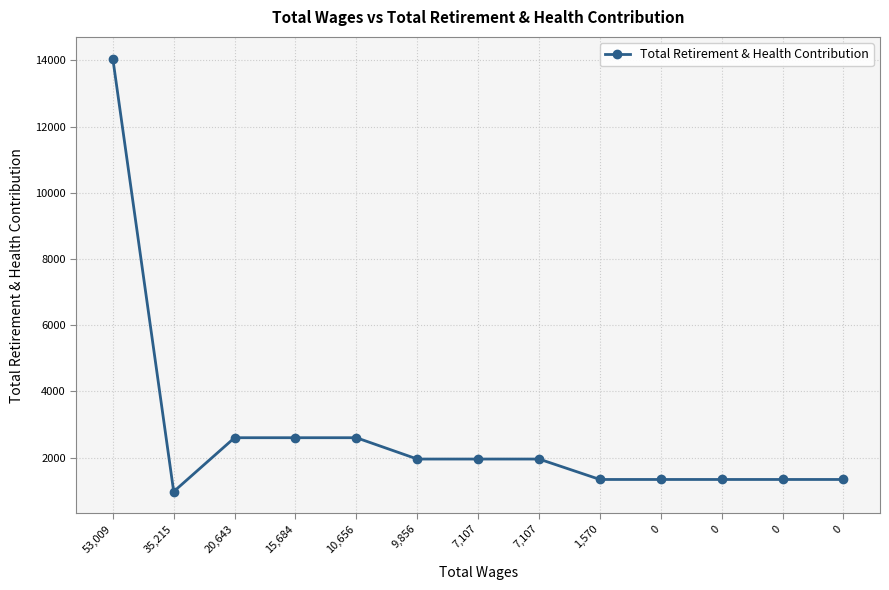

Rank the categories by value from highest to lowest.

53,009, 20,643, 15,684, 10,656, 9,856, 7,107, 7,107, 1,570, 0, 0, 0, 0, 35,215